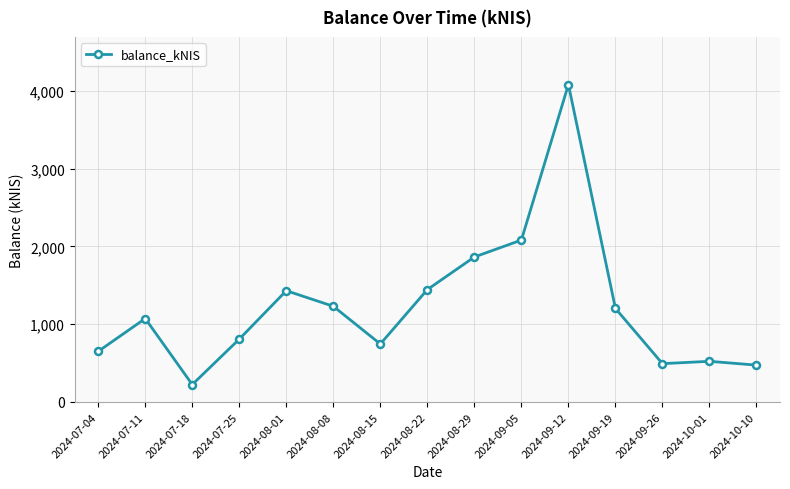

At which category does the chart reach its minimum across all series?

2024-07-18